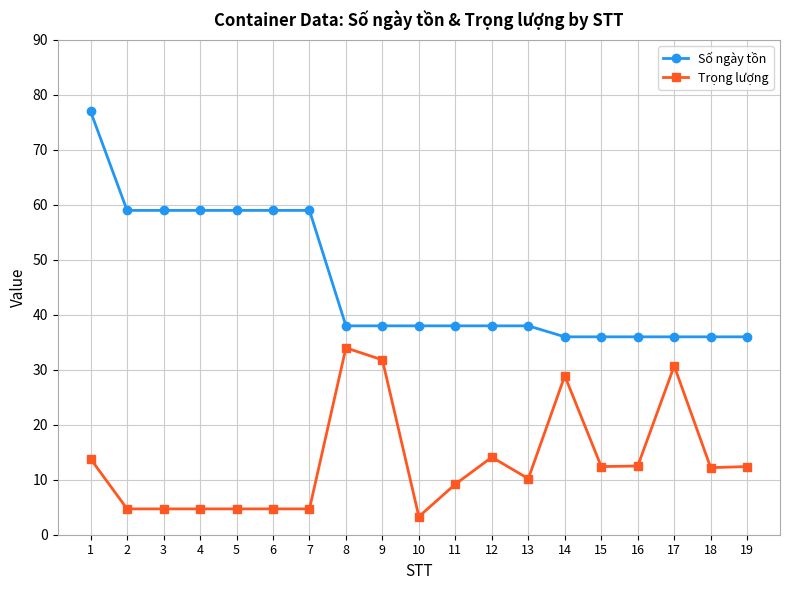

Where does the Số ngày tồn series first go above 38?

1